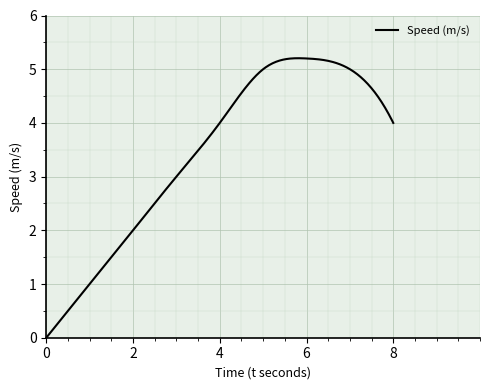

True or false: there are more than 0 points higher than both neighbors.

True